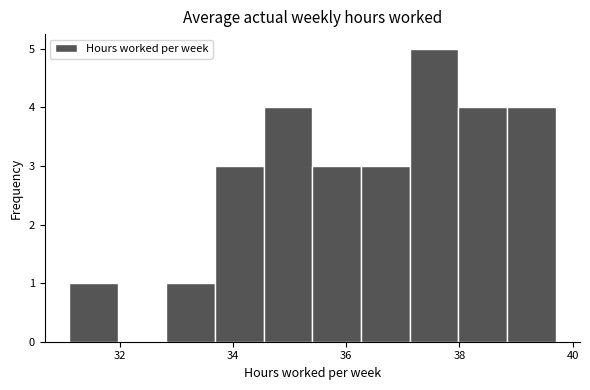

Which range on the x-axis has the tallest bar?

37.12 to 37.98